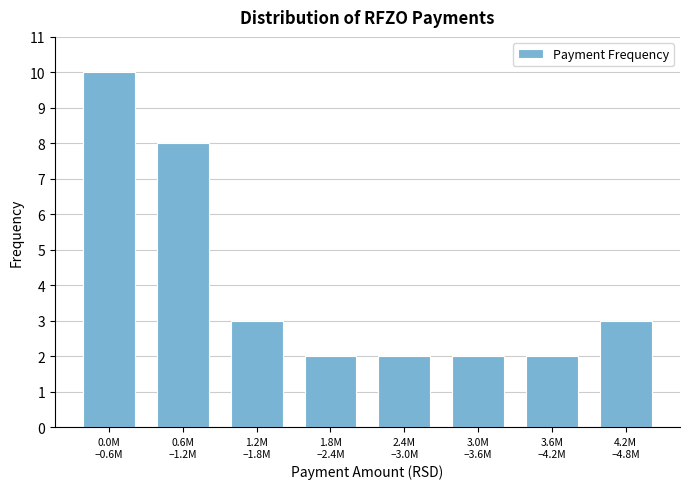

Reading right to left, transcribe all the data shown in this chart.

3	2	2	2	2	3	8	10